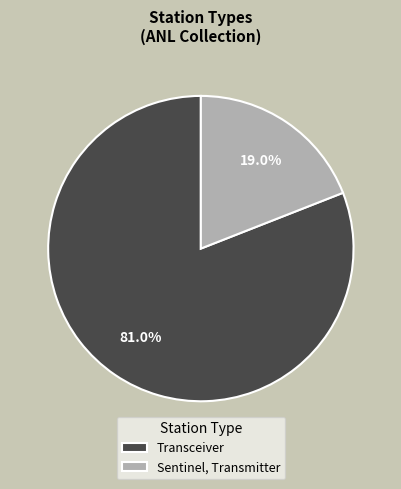

Which slice is the smallest?

Sentinel, Transmitter